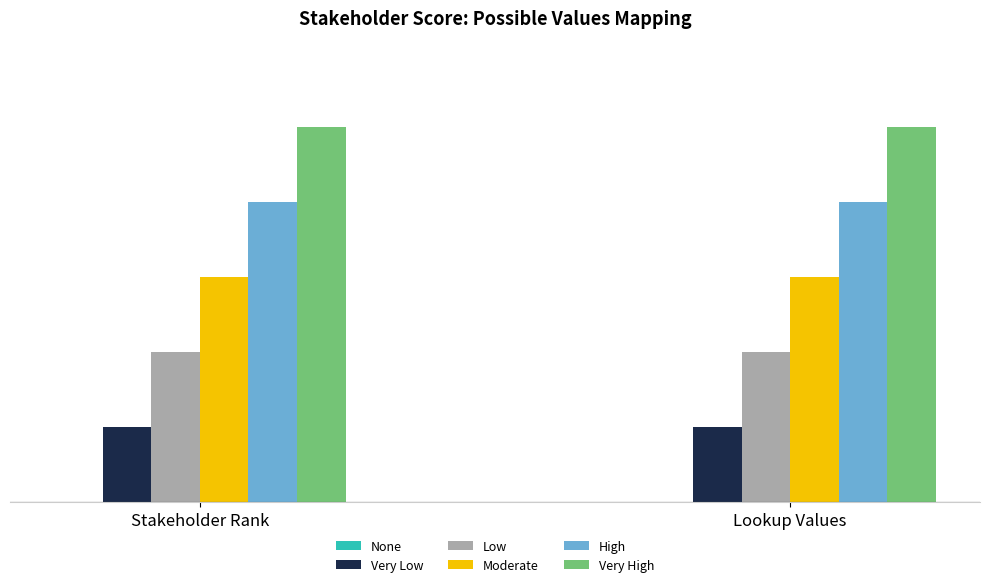

Is it true that Moderate equals 2 at Stakeholder Rank?

False